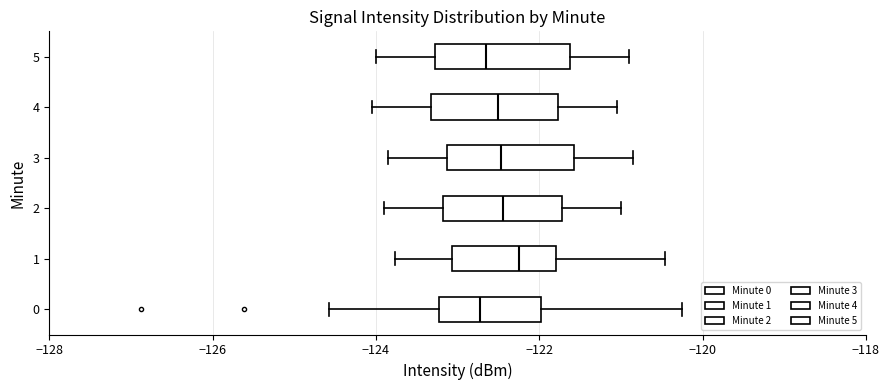

Where does the median line of the box at y = 3 sit on the x-axis? The values are not printed on the chart, so give them approximately, as read against the axis.

-122.4